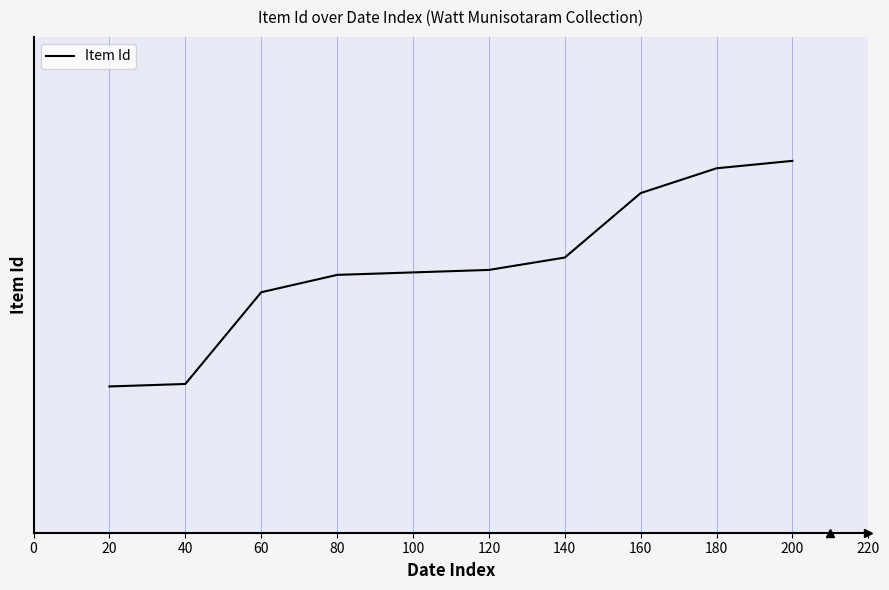

Is this an area chart (filled region under the line)?

No